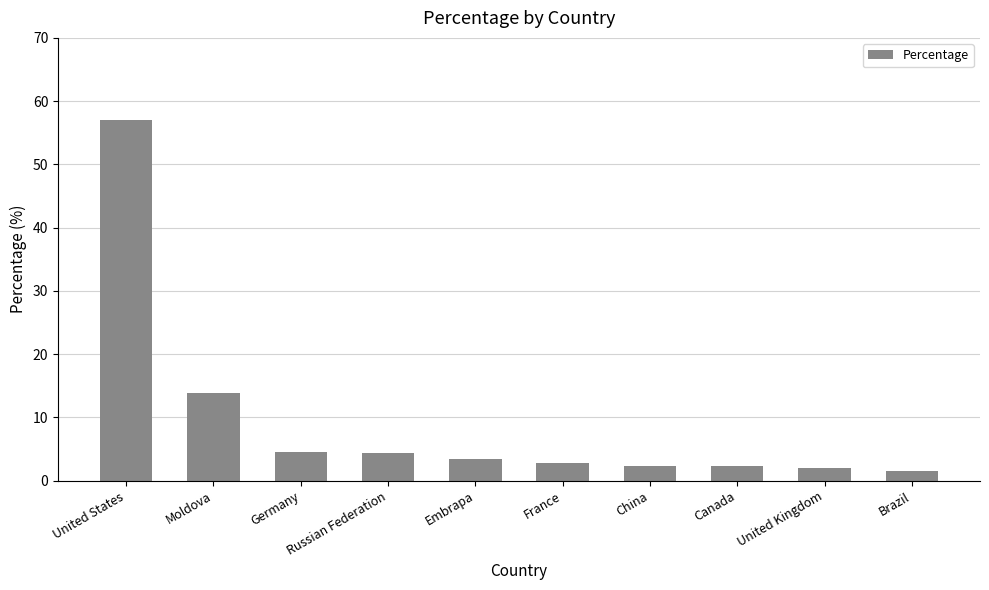

The chart shows a value of 3.5 at Embrapa. True or false?

True